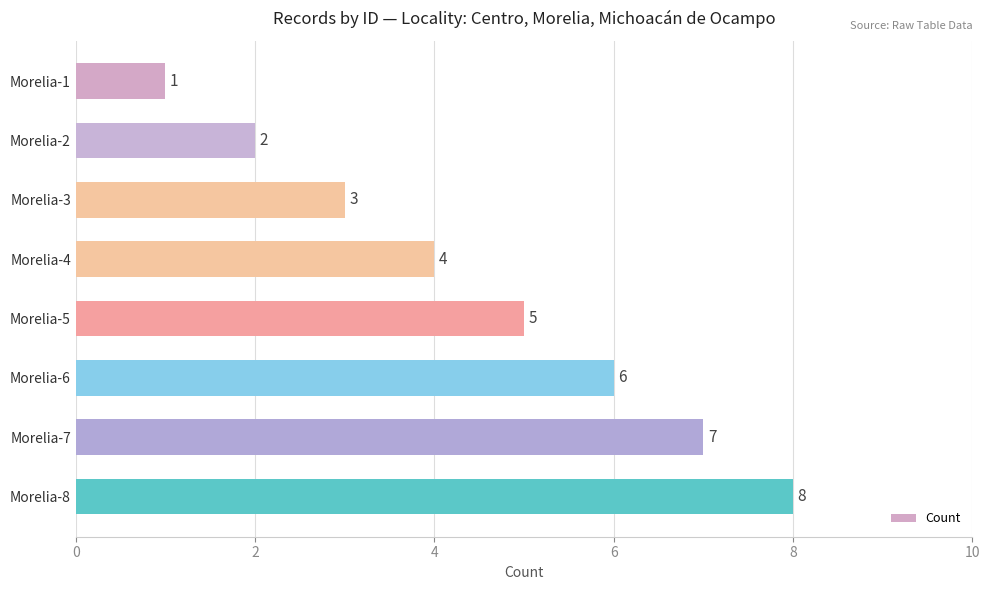

What is the value of the 8th bar from the top?

8